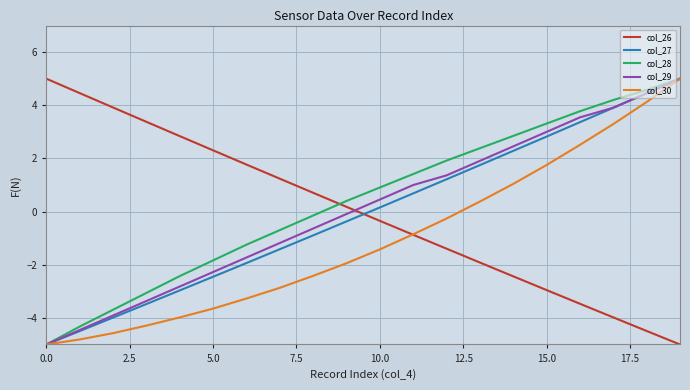

What is the maximum value for col_28?

5.0